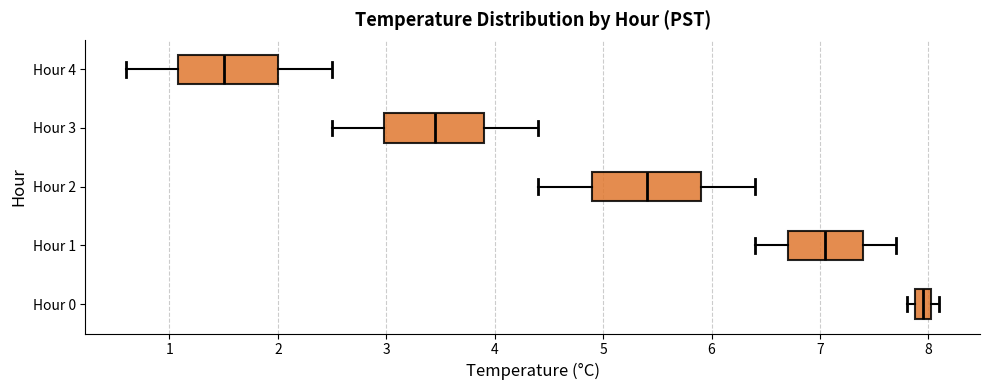

Where is the left edge of the box for Hour 0 on the x-axis? The values are not printed on the chart, so give them approximately, as read against the axis.

7.9